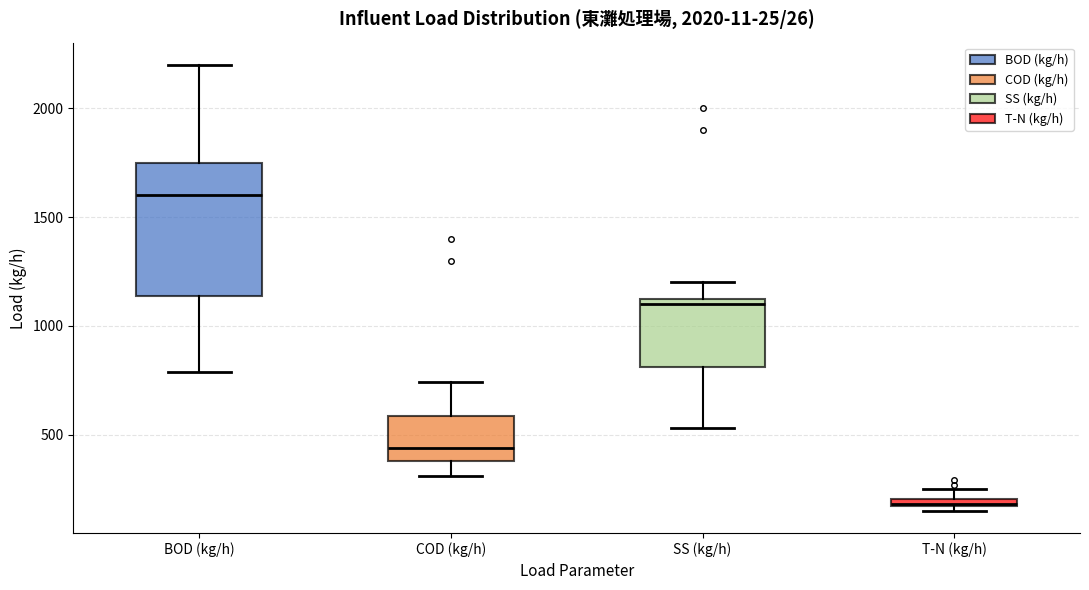

Where does the upper whisker of the box for BOD (kg/h) end on the y-axis? The values are not printed on the chart, so give them approximately, as read against the axis.

2200